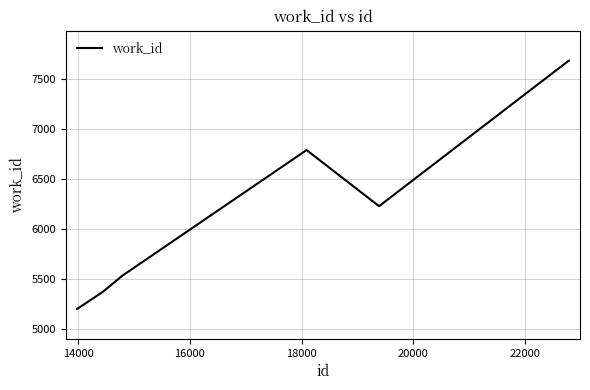

What is the difference between the second highest and second lowest values?

2479